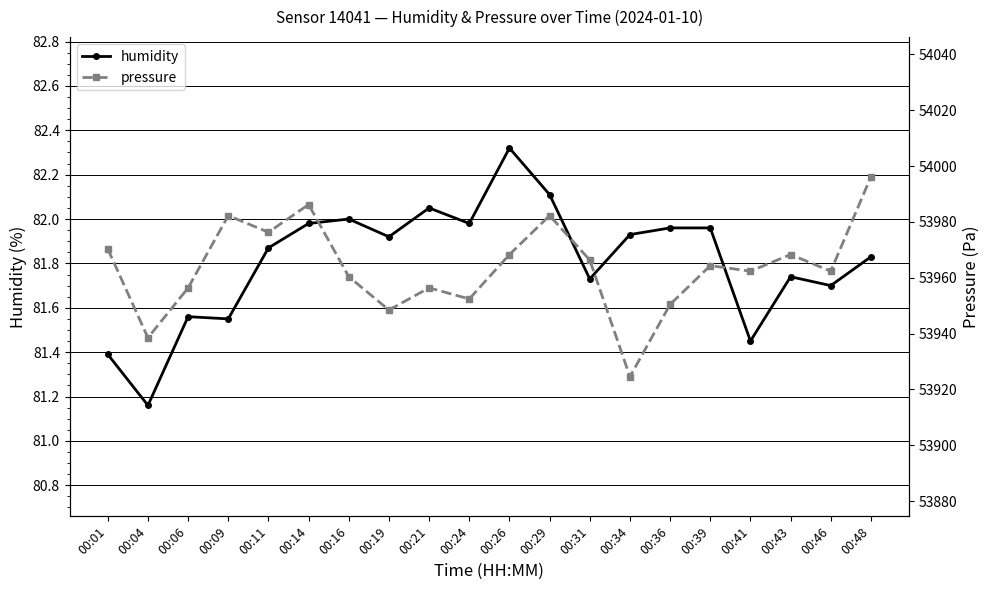

True or false: humidity and pressure intersect in this chart.

False